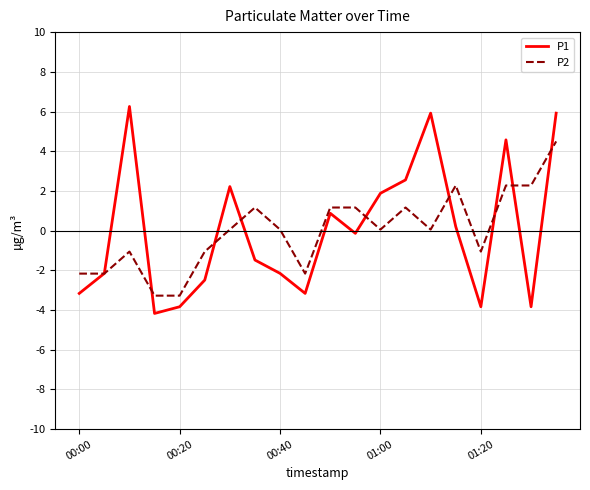

What are all the series names shown in the legend?

P1, P2